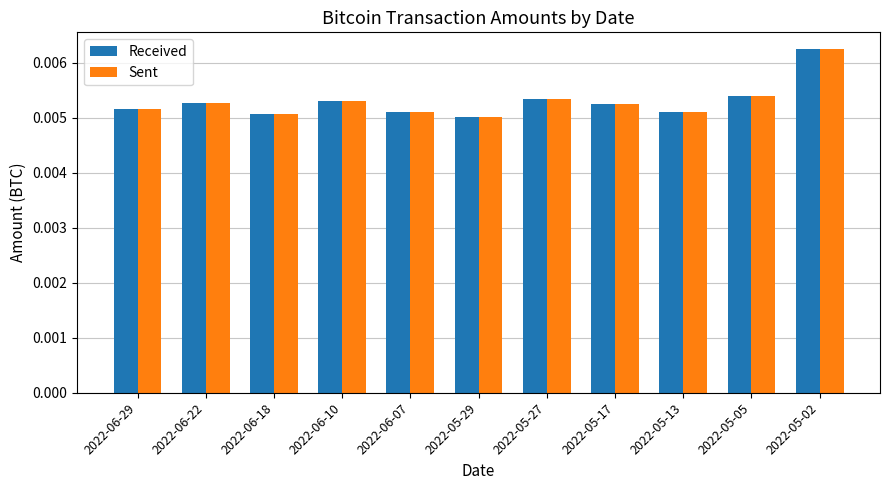

At which label does Received reach its peak?

2022-05-02